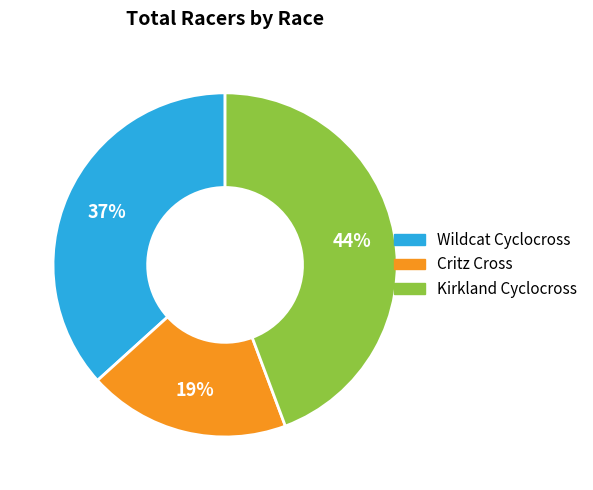

What is the ratio of the value at Wildcat Cyclocross to the value at Critz Cross?

1.9